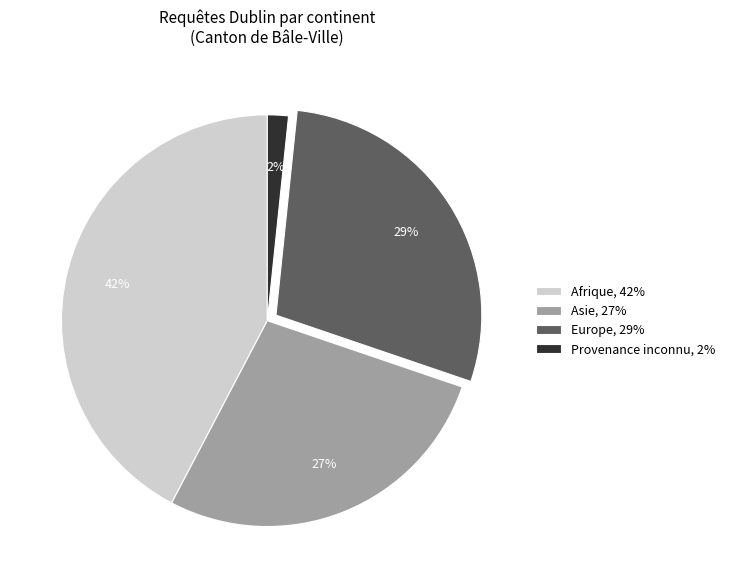

Rank the categories by value from highest to lowest.

Afrique, Europe, Asie, Provenance inconnu